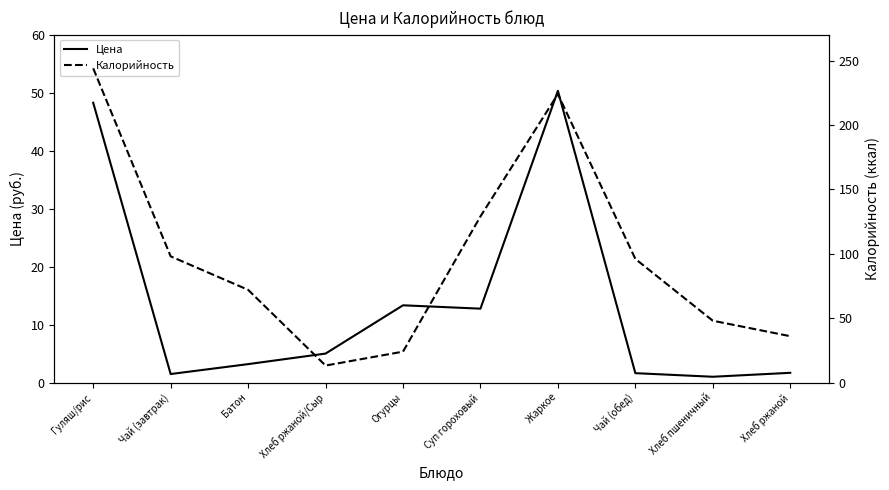

True or false: Цена and Калорийность intersect in this chart.

False